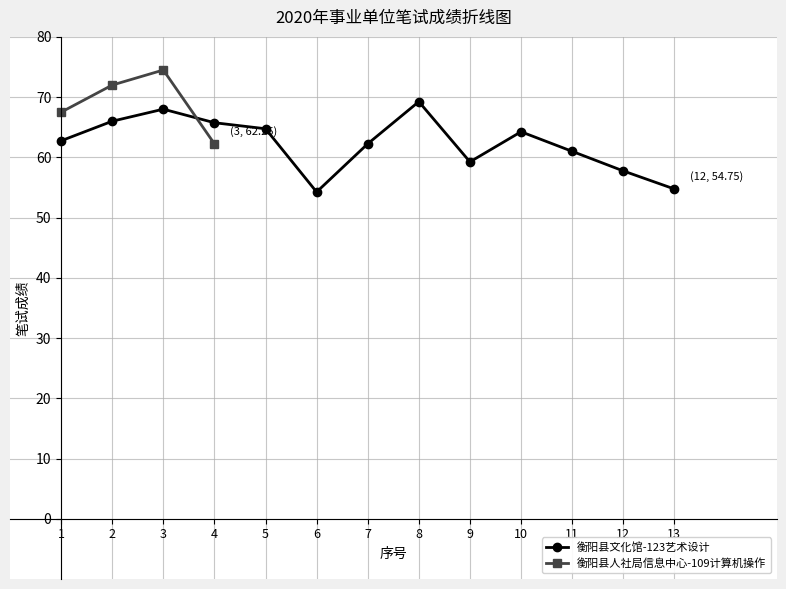

What is the greatest value displayed?

69.2